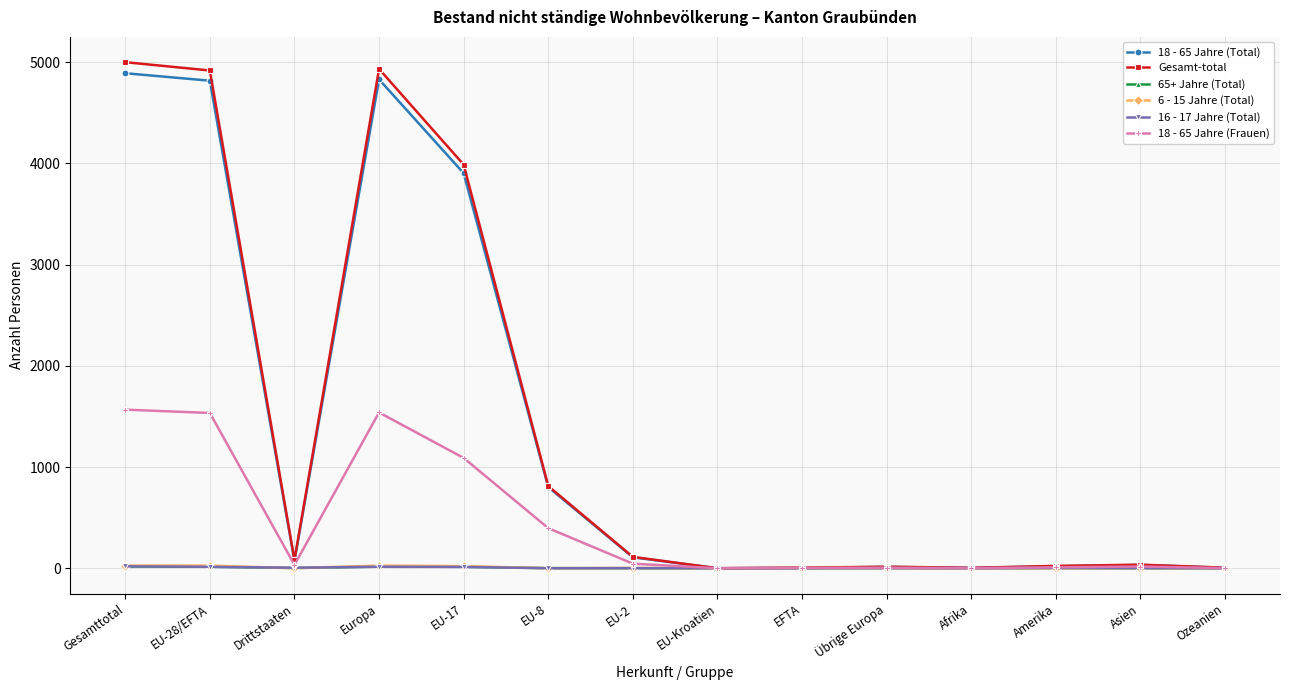

How many data points in 65+ Jahre (Total) are less than 1?

6